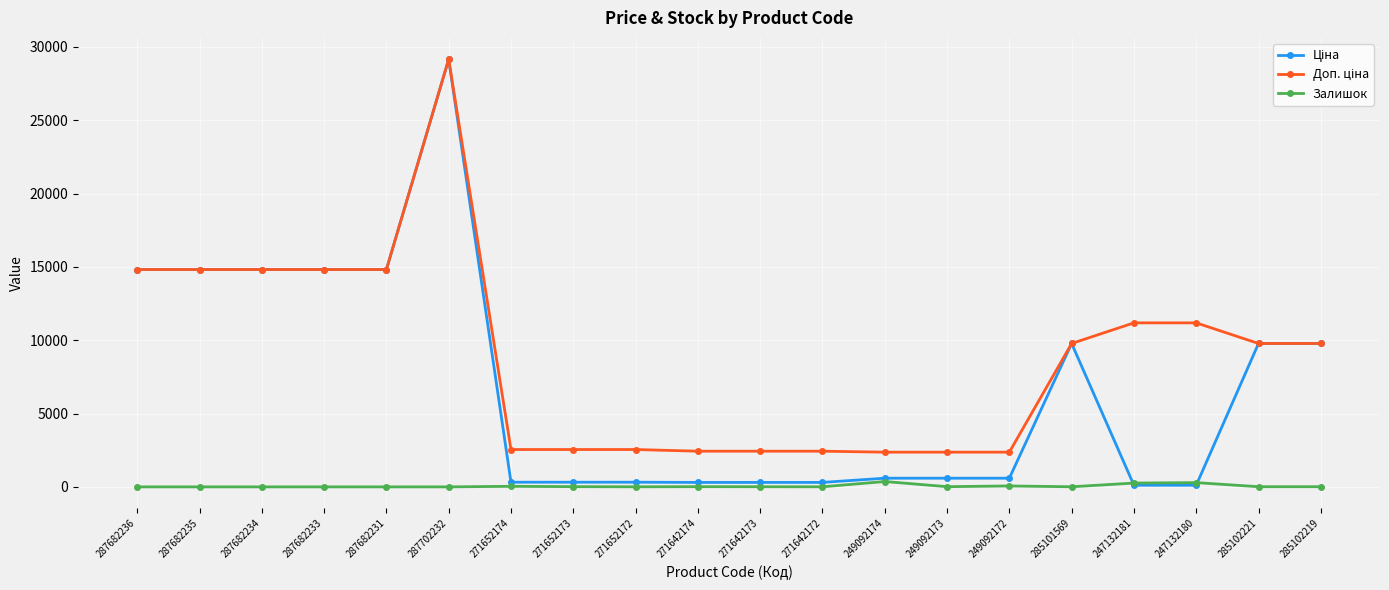

What is the label of the 10th point from the left?

271642174